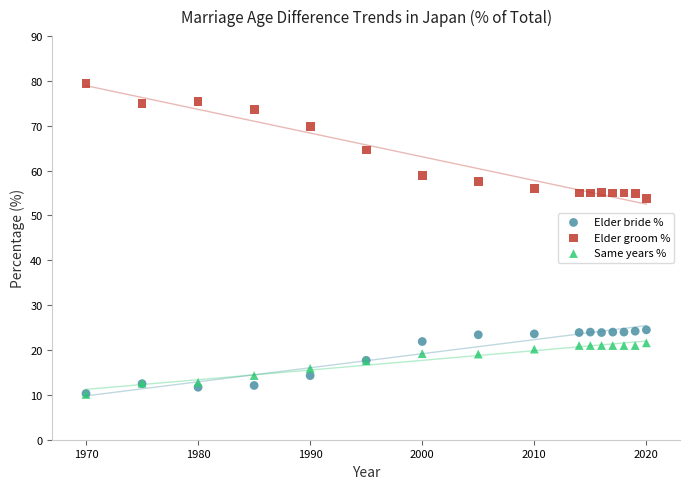

Which series reaches the maximum Y coordinate?

Elder groom %